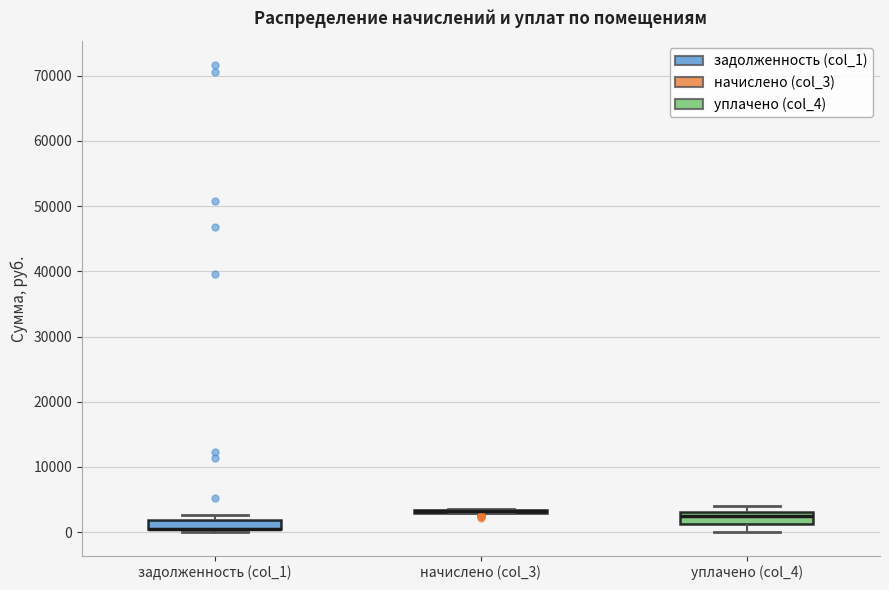

Where is the upper edge of the box for уплачено (col_4) on the y-axis? The values are not printed on the chart, so give them approximately, as read against the axis.

3000